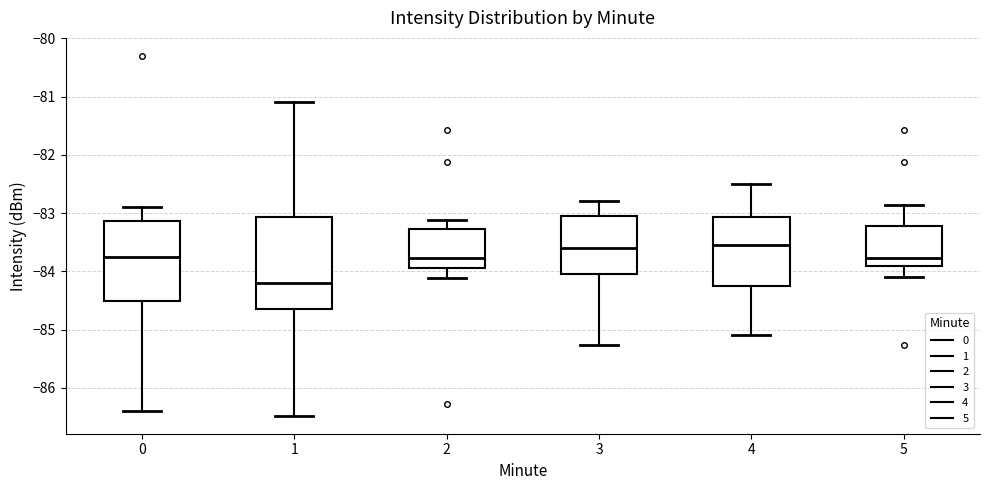

Reading left to right, transcribe this box plot: for each box, give where its median line is, the range the box spans, and where its two whiskers end, as read against the y-axis. The values are not printed on the chart, so give them approximately, as read against the axis.

0: median -83.8, box -84.5 to -83.1, whiskers -86.4 to -82.9
1: median -84.2, box -84.6 to -83.1, whiskers -86.5 to -81.1
2: median -83.8, box -83.9 to -83.3, whiskers -84.1 to -83.1
3: median -83.6, box -84.0 to -83.0, whiskers -85.3 to -82.8
4: median -83.5, box -84.2 to -83.1, whiskers -85.1 to -82.5
5: median -83.8, box -83.9 to -83.2, whiskers -84.1 to -82.9